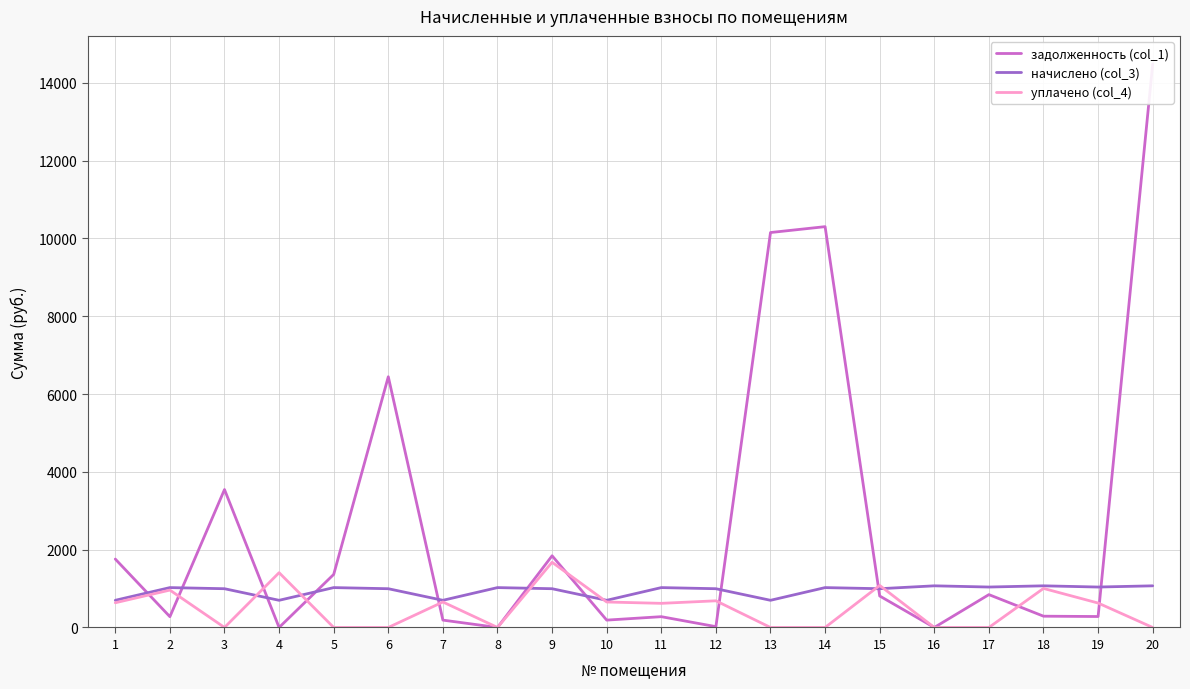

How many times do начислено (col_3) and уплачено (col_4) cross each other?

6